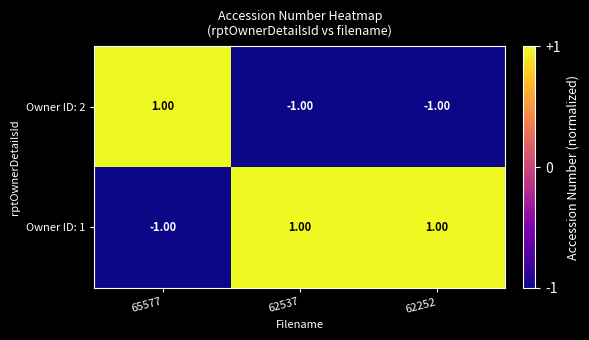

Which series has the largest total across all categories?

Owner ID: 1